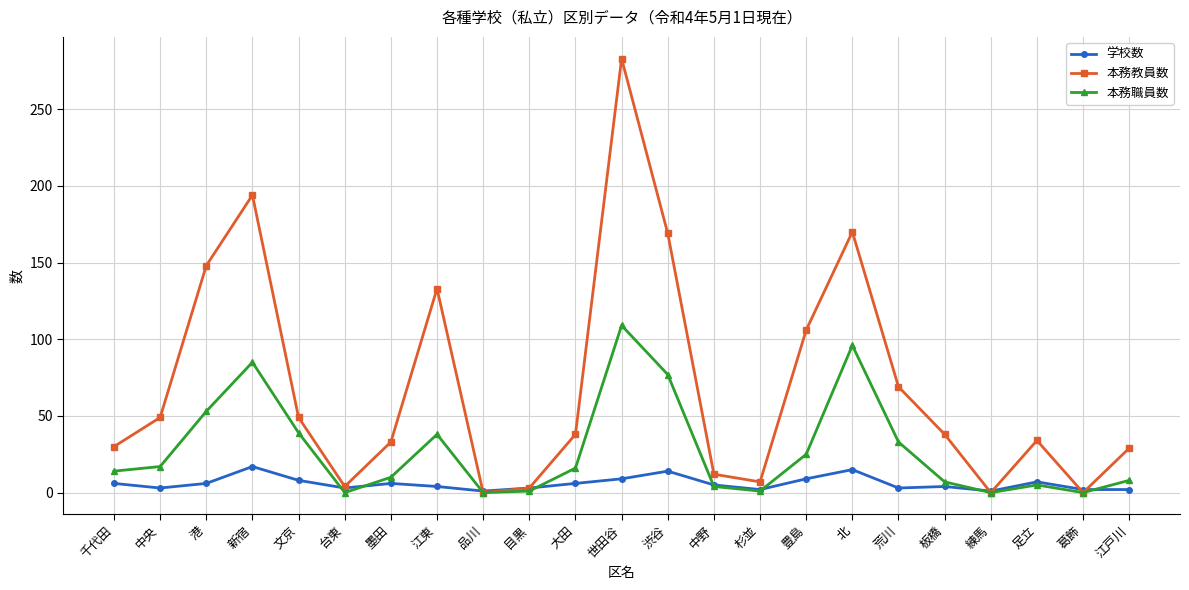

At which category does 本務教員数 reach its first local valley?

台東